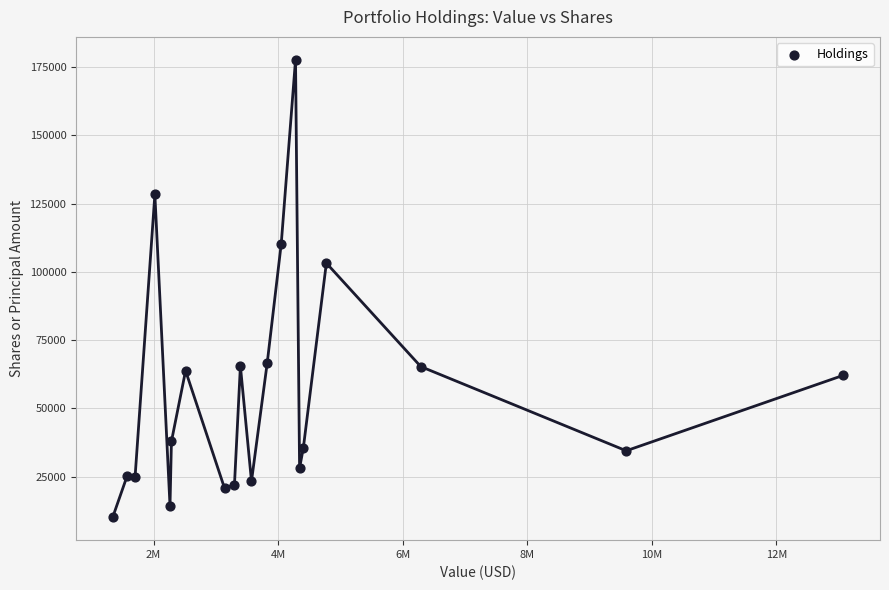

What Y value in the scatter plot is closest to 93905?

103208